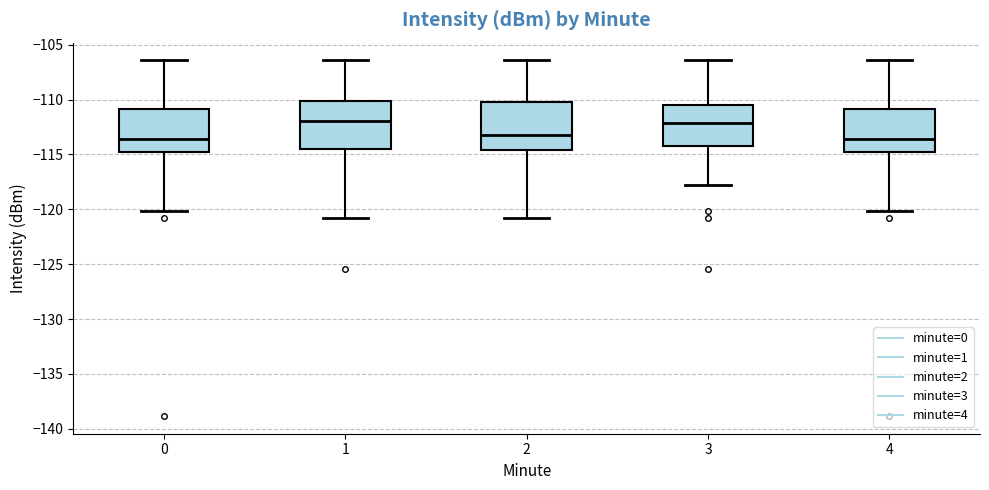

Reading left to right, read every box against the y-axis: the position of its median line, the range the box covers, and the ends of its whiskers. The values are not printed on the chart, so give them approximately, as read against the axis.

0: median -113.5, box -114.5 to -111.0, whiskers -120.0 to -106.5
1: median -112.0, box -114.5 to -110.0, whiskers -121.0 to -106.5
2: median -113.0, box -114.5 to -110.0, whiskers -121.0 to -106.5
3: median -112.0, box -114.0 to -110.5, whiskers -118.0 to -106.5
4: median -113.5, box -114.5 to -111.0, whiskers -120.0 to -106.5